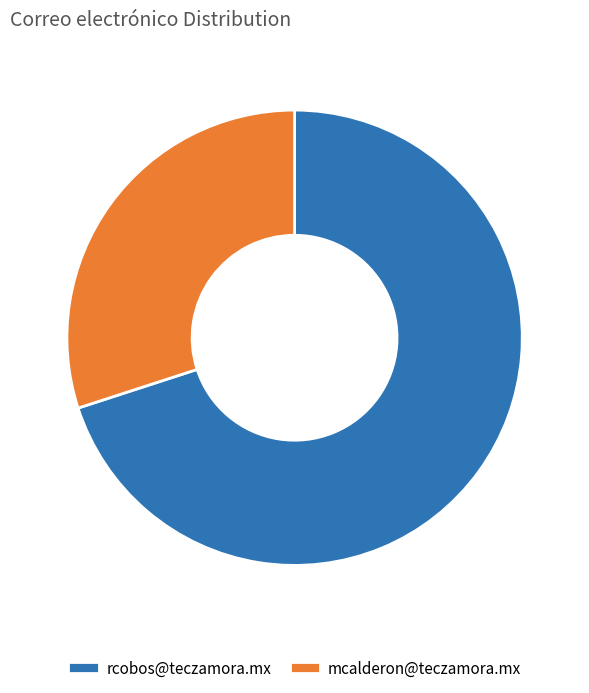

Do rcobos@teczamora.mx and mcalderon@teczamora.mx together represent more than half of the pie?

Yes